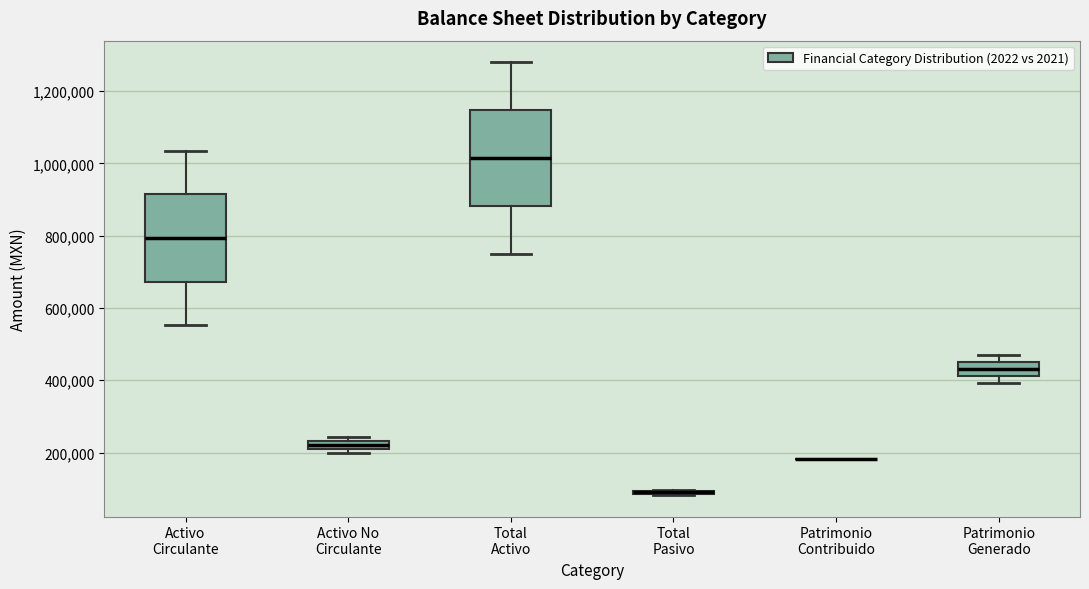

Comparing the boxes themselves (not the whiskers), which one is the tallest?

Total Activo